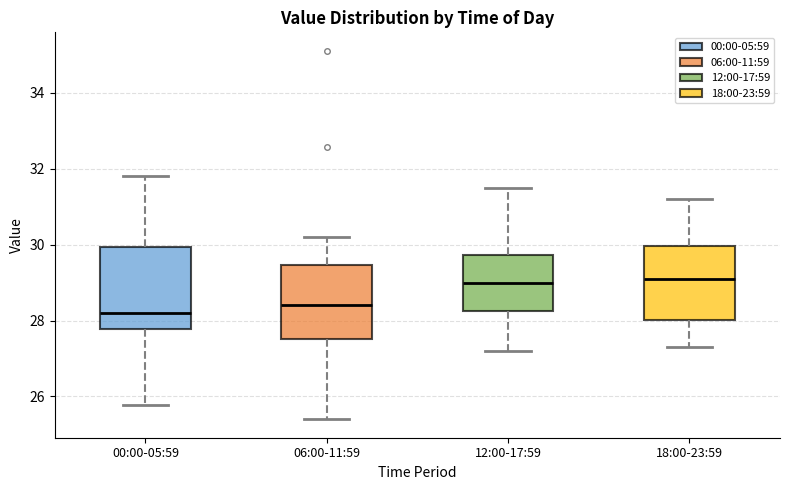

Reading left to right, transcribe this box plot: for each box, give where its median line is, the range the box spans, and where its two whiskers end, as read against the y-axis. The values are not printed on the chart, so give them approximately, as read against the axis.

00:00-05:59: median 28.2, box 27.8 to 30.0, whiskers 25.8 to 31.8
06:00-11:59: median 28.4, box 27.6 to 29.4, whiskers 25.4 to 30.2
12:00-17:59: median 29.0, box 28.2 to 29.8, whiskers 27.2 to 31.6
18:00-23:59: median 29.2, box 28.0 to 30.0, whiskers 27.4 to 31.2